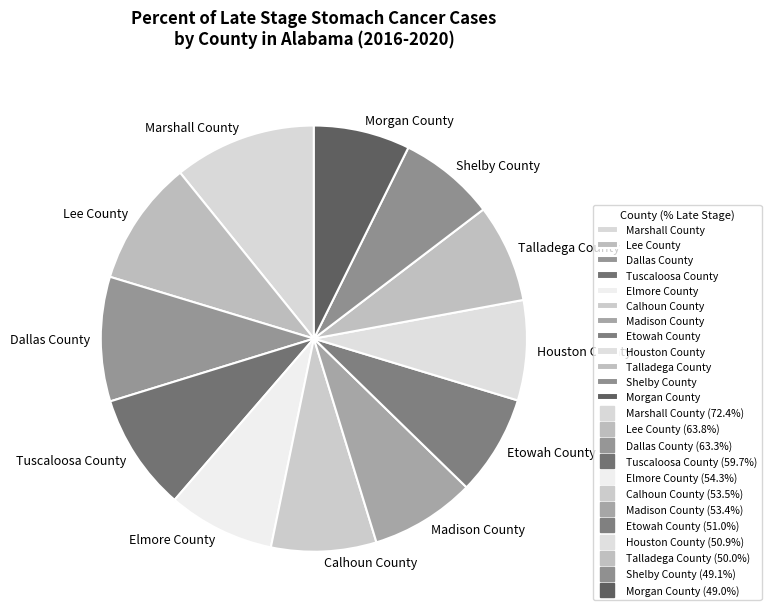

Which slice is the largest?

Marshall County